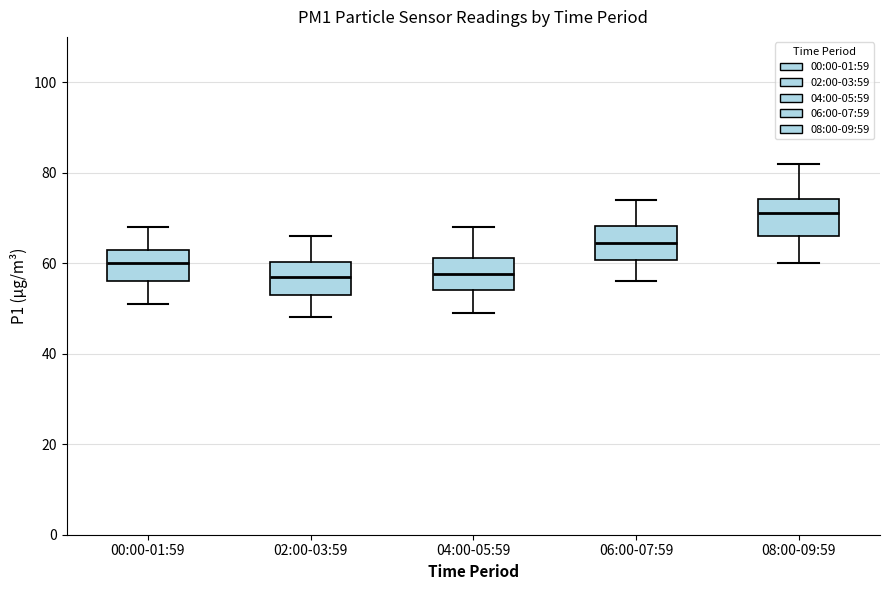

Reading left to right, read every box against the y-axis: the position of its median line, the range the box covers, and the ends of its whiskers. The values are not printed on the chart, so give them approximately, as read against the axis.

00:00-01:59: median 60, box 56 to 64, whiskers 52 to 68
02:00-03:59: median 58, box 54 to 60, whiskers 48 to 66
04:00-05:59: median 58, box 54 to 62, whiskers 50 to 68
06:00-07:59: median 64, box 60 to 68, whiskers 56 to 74
08:00-09:59: median 72, box 66 to 74, whiskers 60 to 82